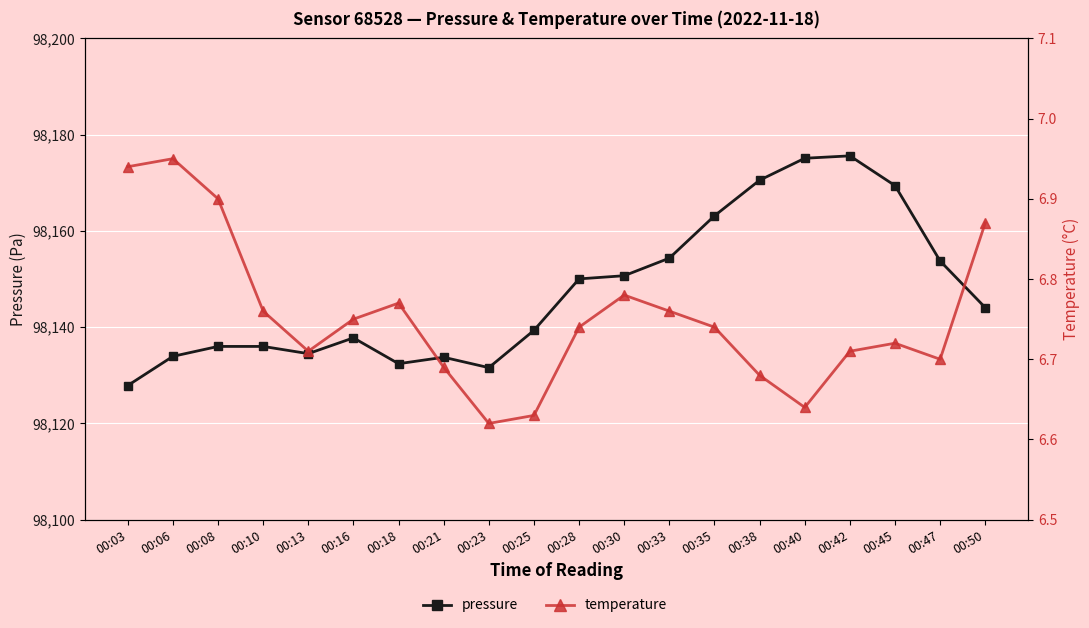

Is this an area chart (filled region under the line)?

No